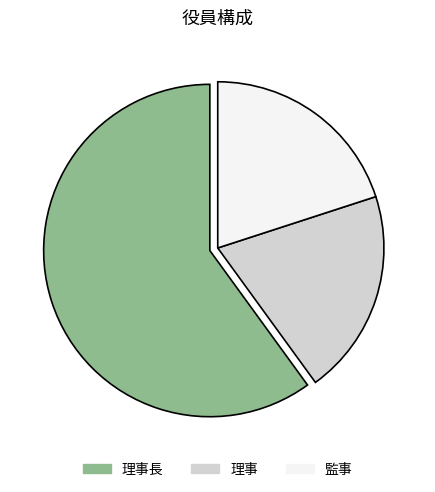

Is there any slice that represents more than half of the pie?

Yes